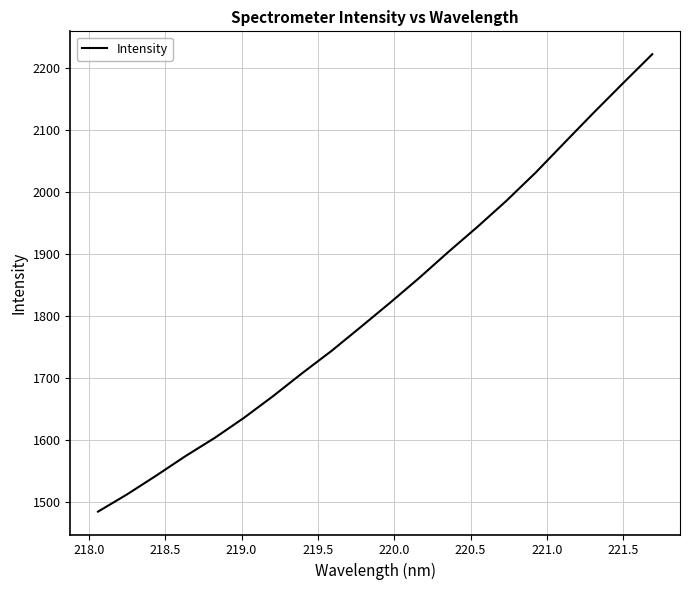

What is the greatest value displayed?

2221.7